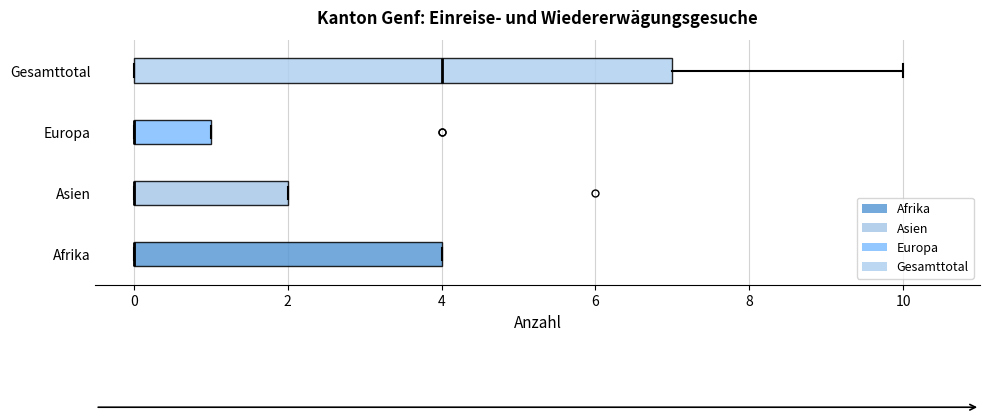

Reading bottom to top, read every box against the x-axis: the position of its median line, the range the box covers, and the ends of its whiskers. The values are not printed on the chart, so give them approximately, as read against the axis.

Afrika: median 0 (drawn on the box's left edge), box 0 to 4, whiskers 0 to 4
Asien: median 0 (drawn on the box's left edge), box 0 to 2, whiskers 0 to 2
Europa: median 0 (drawn on the box's left edge), box 0 to 1, whiskers 0 to 1
Gesamttotal: median 4, box 0 to 7, whiskers 0 to 10